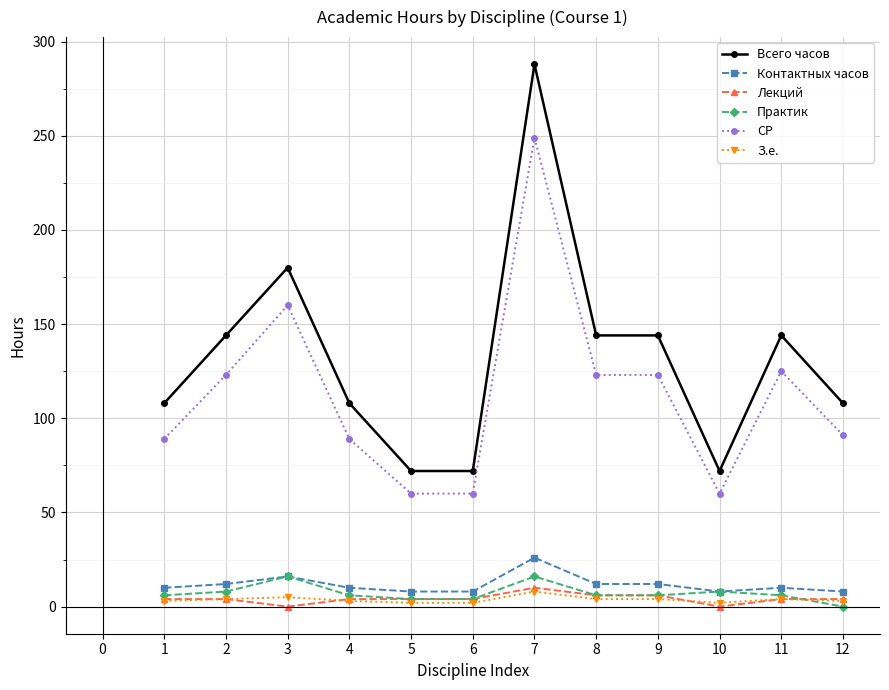

Which series has the largest range (max minus min)?

Всего часов